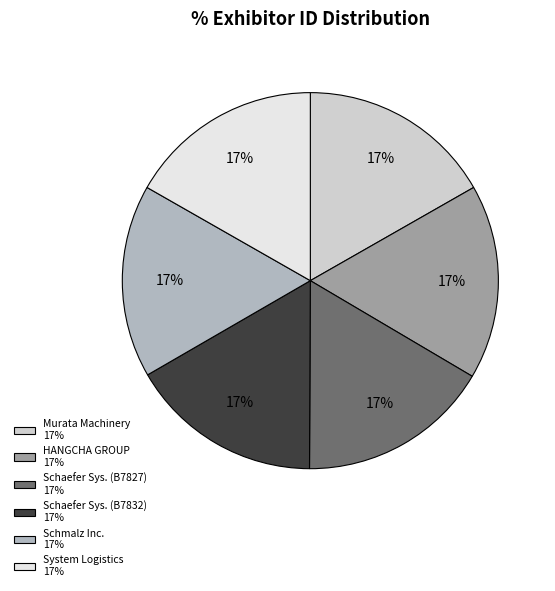

Count the number of slices in the pie.

6